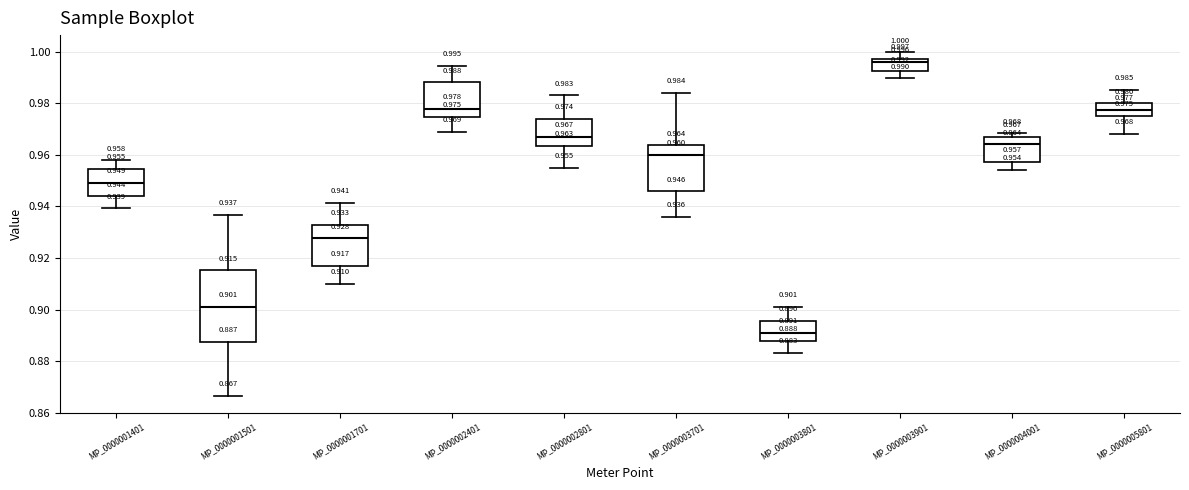

Which box is the tallest, from its lower edge to its upper edge?

MP_0000001501